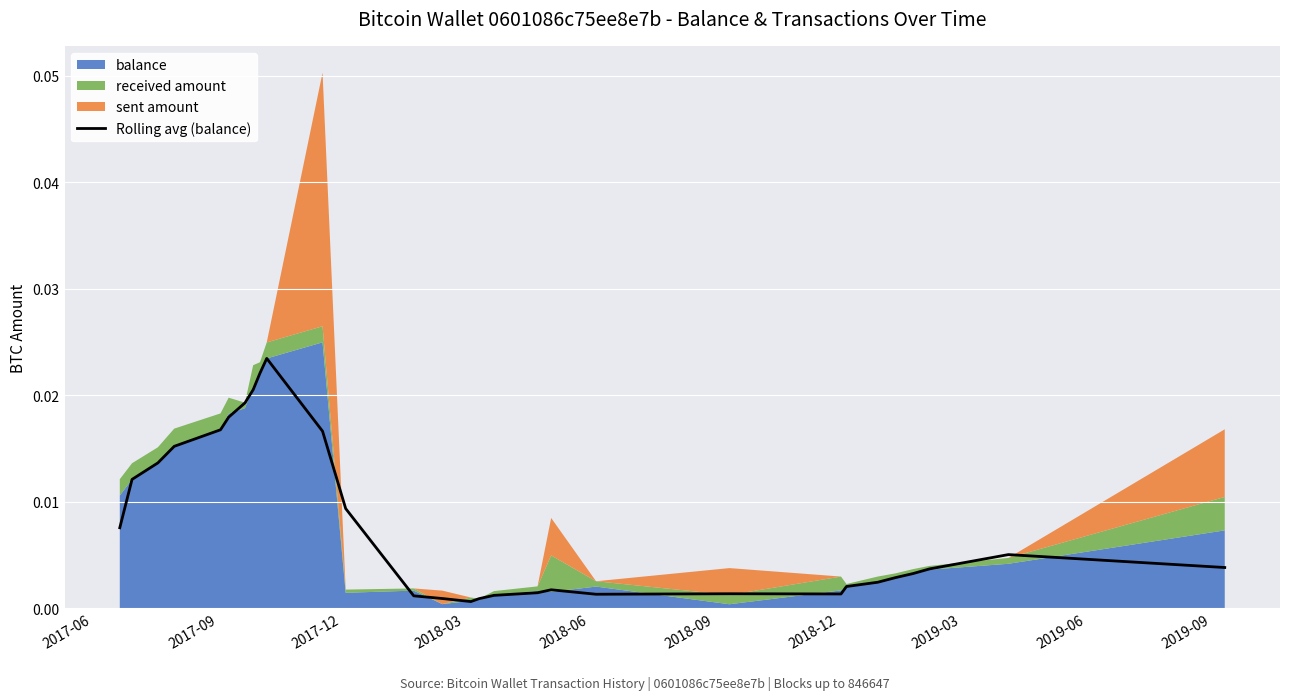

True or false: the data has more than 2 interior local peaks.

True